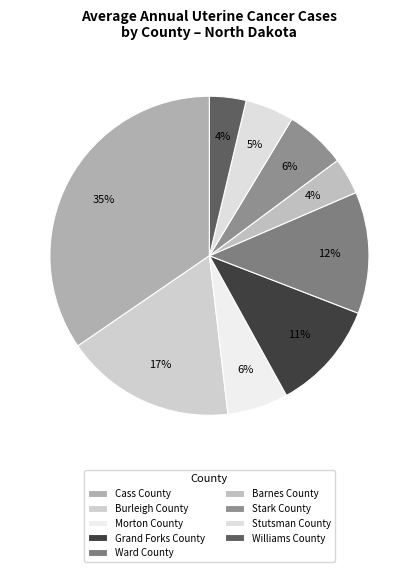

To the nearest percent, what percentage of the pie is Burleigh County?

17%